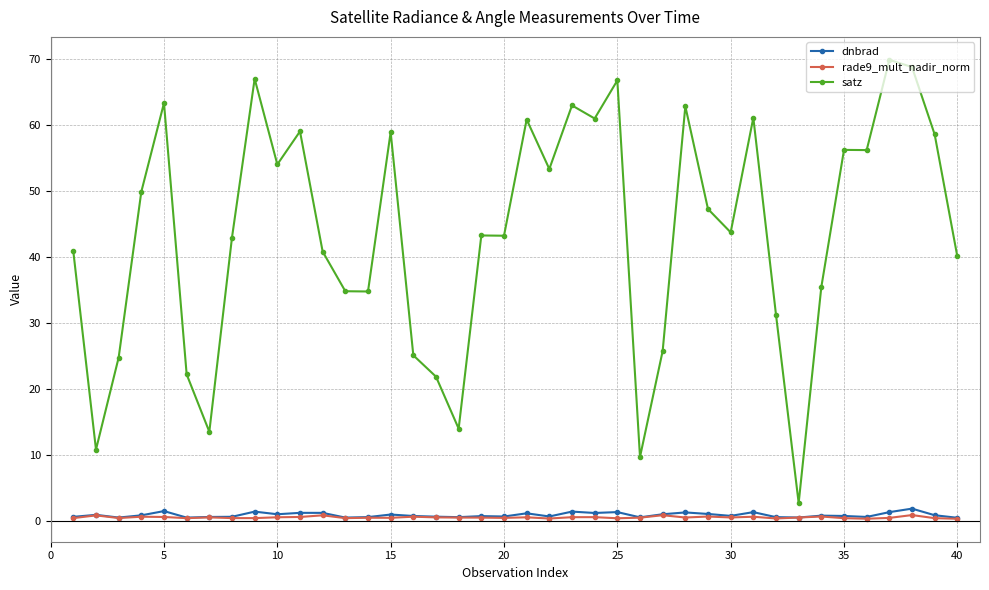

Which series has the widest spread of values?

satz